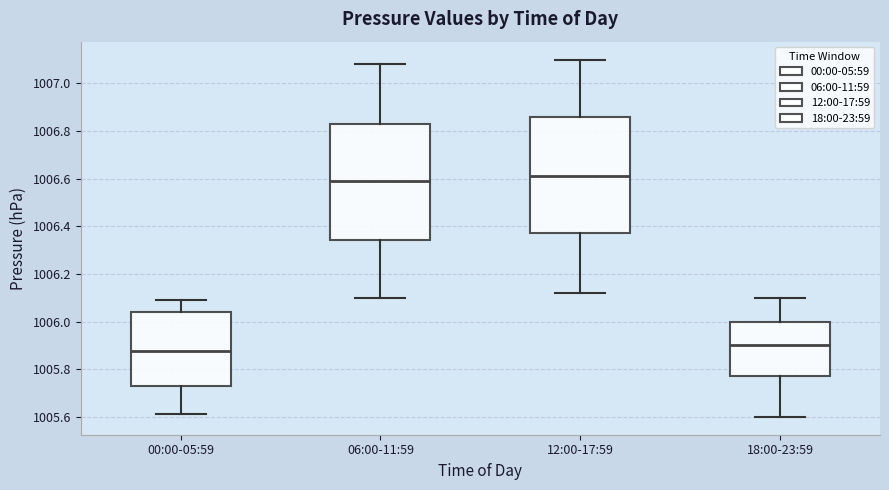

Reading left to right, transcribe this box plot: for each box, give where its median line is, the range the box spans, and where its two whiskers end, as read against the y-axis. The values are not printed on the chart, so give them approximately, as read against the axis.

00:00-05:59: median 1005.88, box 1005.74 to 1006.04, whiskers 1005.62 to 1006.10
06:00-11:59: median 1006.60, box 1006.34 to 1006.82, whiskers 1006.10 to 1007.08
12:00-17:59: median 1006.62, box 1006.38 to 1006.86, whiskers 1006.12 to 1007.10
18:00-23:59: median 1005.90, box 1005.78 to 1006.00, whiskers 1005.60 to 1006.10